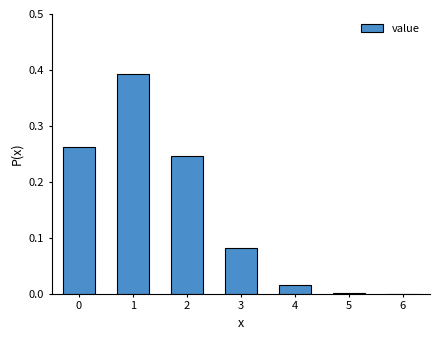

What is the sum of the values at 3 and 1?

0.5